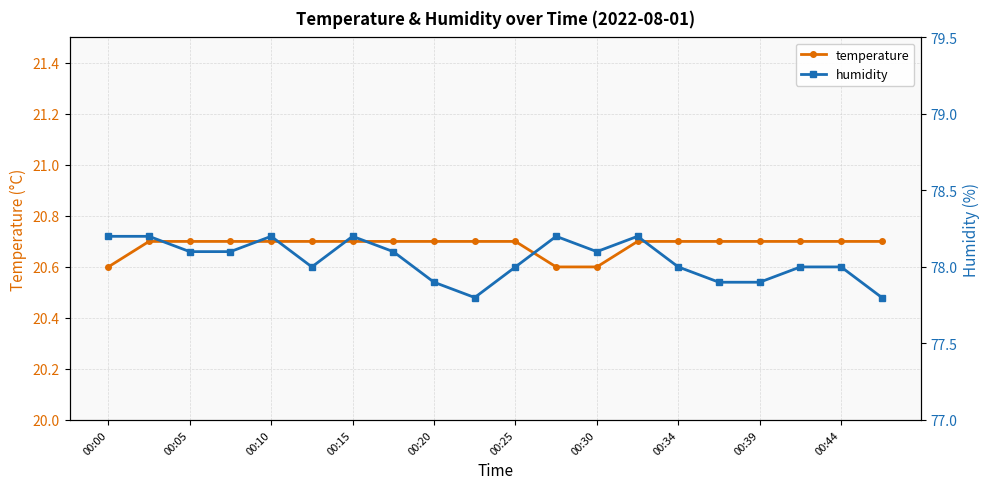

What is the value of the humidity point at the 9th from the left?

77.9